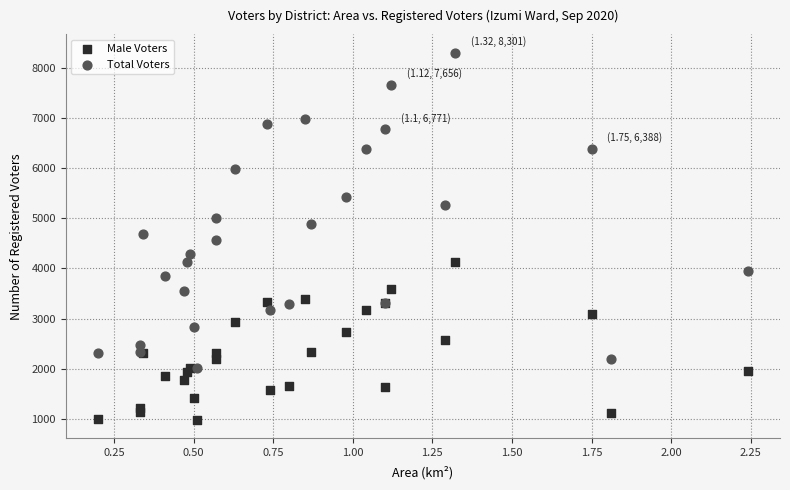

Which series has the largest Y range (max minus min)?

Total Voters